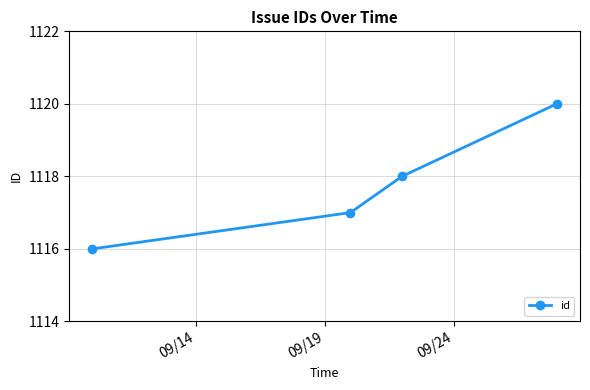

What is the maximum value shown in the chart?

1120